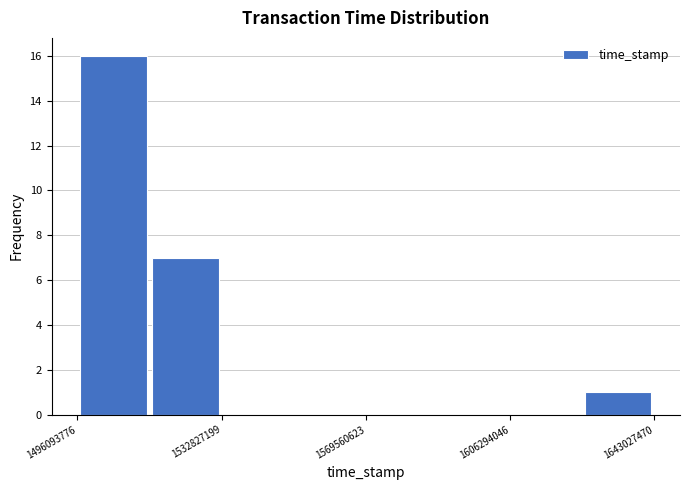

Around what value on the x-axis is the tallest bar? Give the approximate position of its centre, as read against the axis.

1505000000